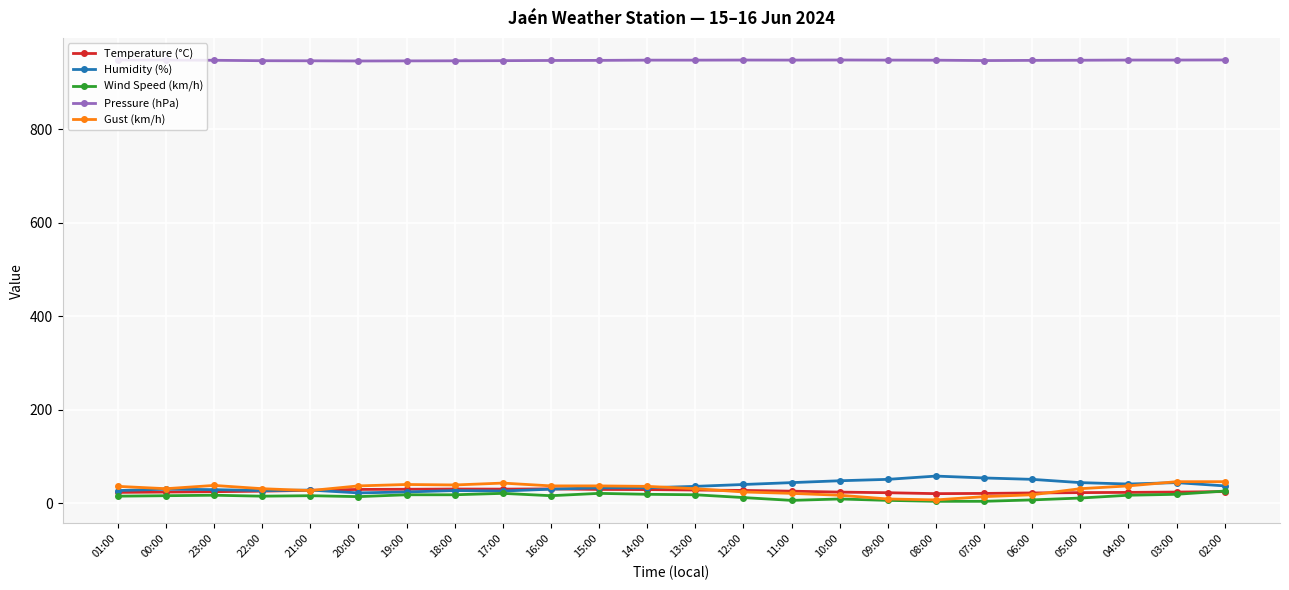

True or false: Pressure (hPa) and Humidity (%) cross at least once.

False